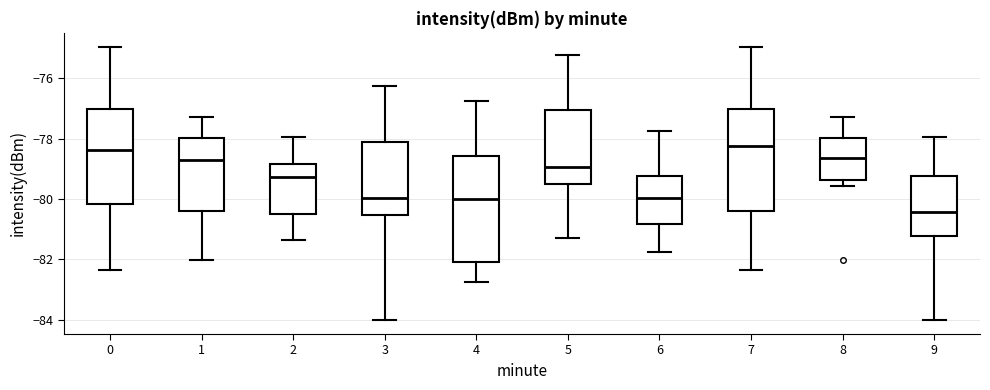

Reading left to right, read every box against the y-axis: the position of its median line, the range the box covers, and the ends of its whiskers. The values are not printed on the chart, so give them approximately, as read against the axis.

0: median -78.4, box -80.2 to -77.0, whiskers -82.4 to -75.0
1: median -78.8, box -80.4 to -78.0, whiskers -82.0 to -77.2
2: median -79.2, box -80.4 to -78.8, whiskers -81.4 to -78.0
3: median -80.0, box -80.6 to -78.2, whiskers -84.0 to -76.2
4: median -80.0, box -82.0 to -78.6, whiskers -82.8 to -76.8
5: median -79.0, box -79.6 to -77.0, whiskers -81.2 to -75.2
6: median -80.0, box -80.8 to -79.2, whiskers -81.8 to -77.8
7: median -78.2, box -80.4 to -77.0, whiskers -82.4 to -75.0
8: median -78.6, box -79.4 to -78.0, whiskers -79.6 to -77.2
9: median -80.4, box -81.2 to -79.2, whiskers -84.0 to -78.0